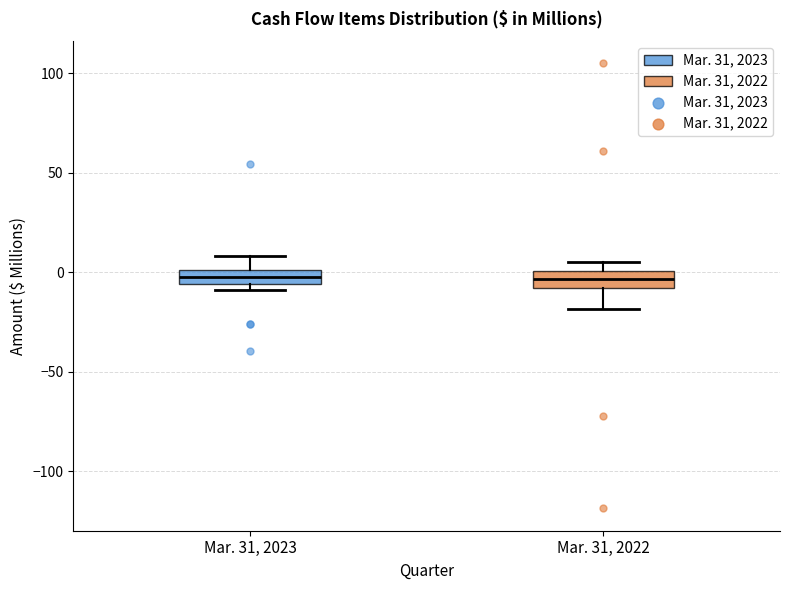

Where is the lower edge of the box for Mar. 31, 2023 on the y-axis? The values are not printed on the chart, so give them approximately, as read against the axis.

-5